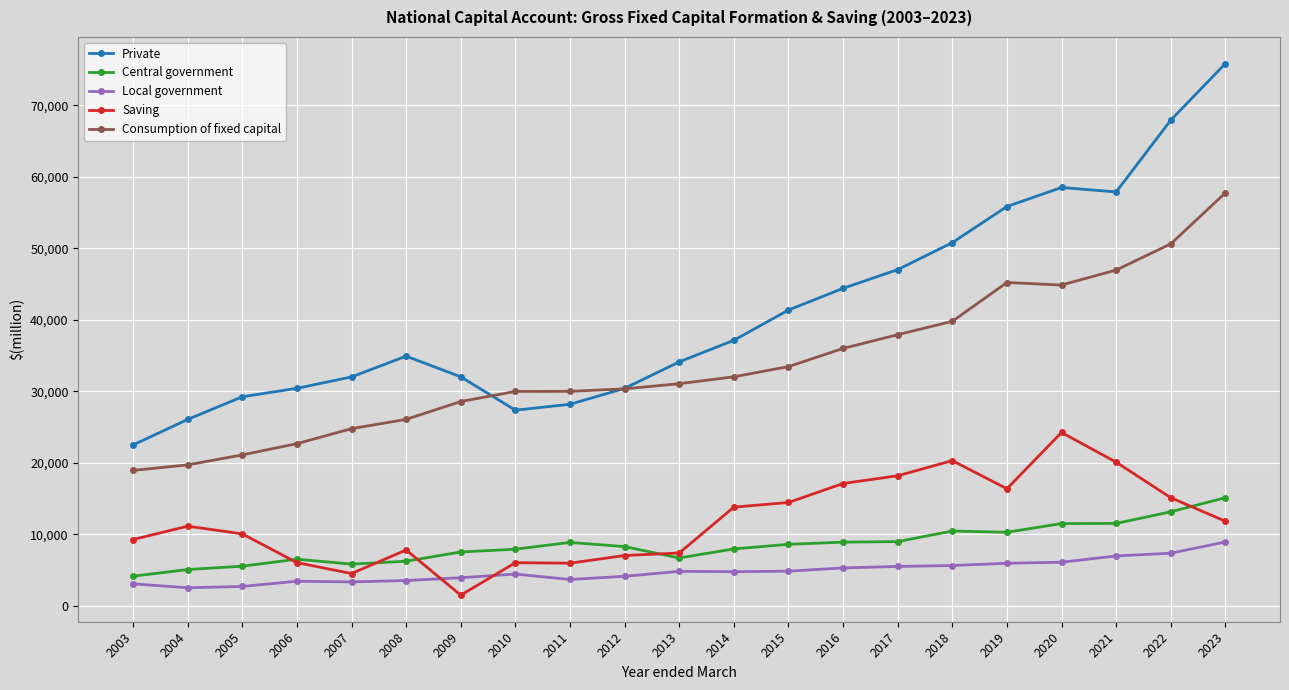

True or false: Saving has more than 1 interior local peaks.

True